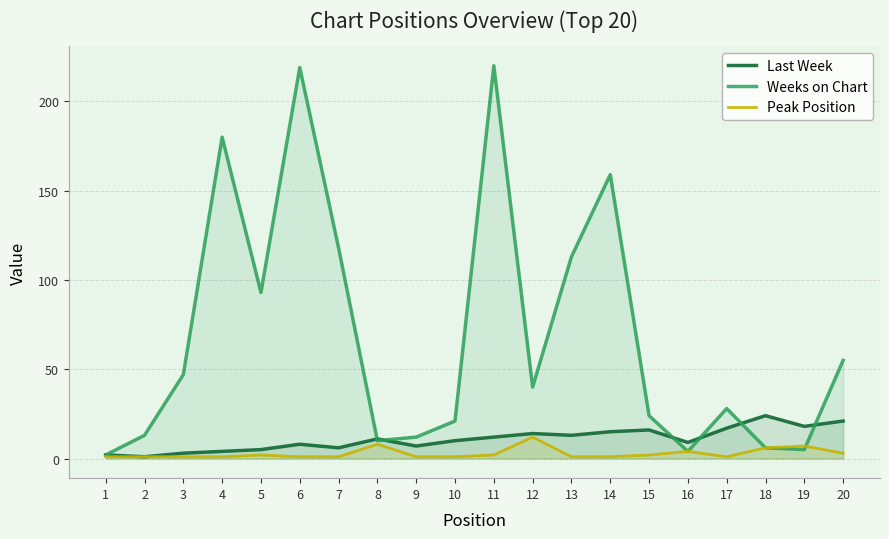

Which has a higher value, 5 or 1?

5